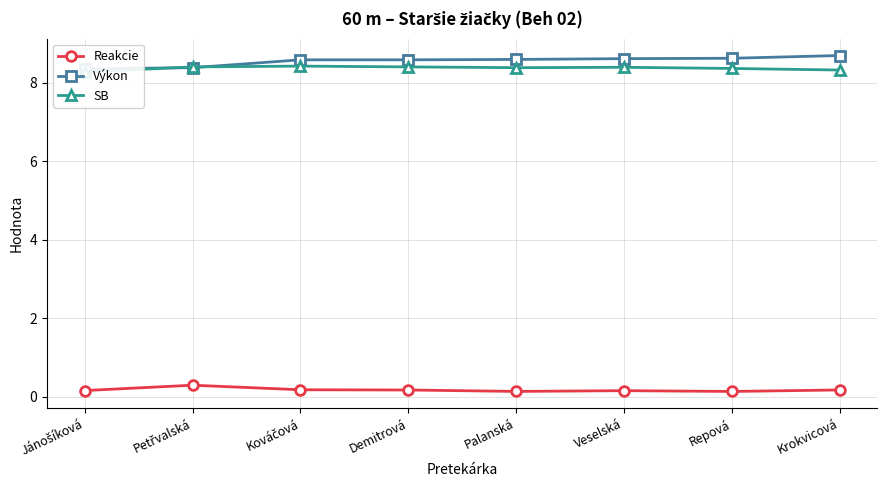

What position from the right is Palanská?

4